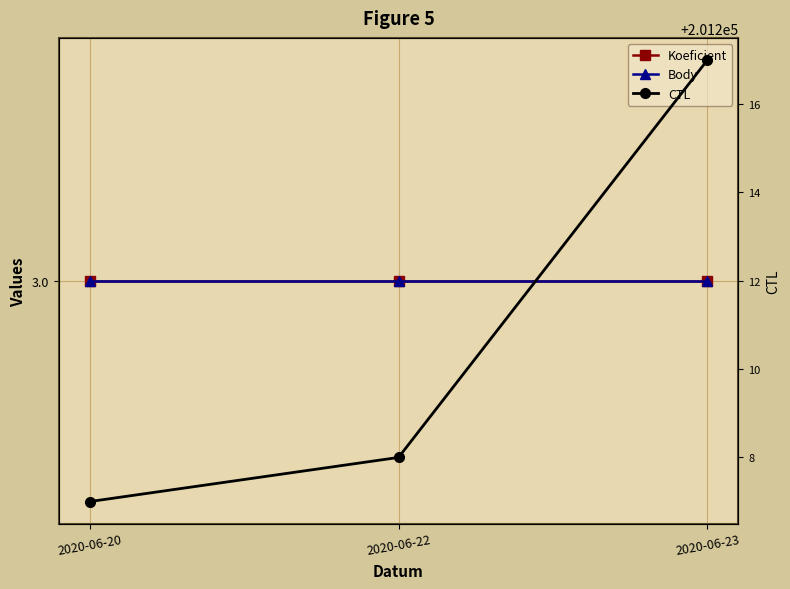

Where does the CTL series first go above 201208?

2020-06-23